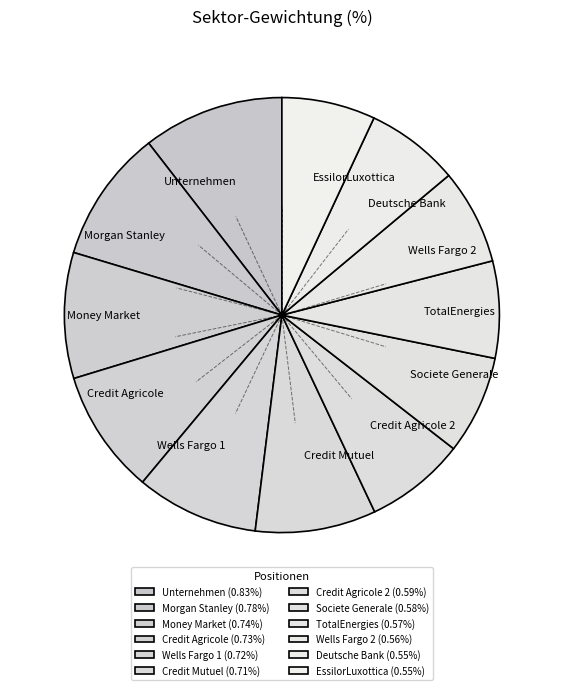

Is there any slice that represents more than half of the pie?

No